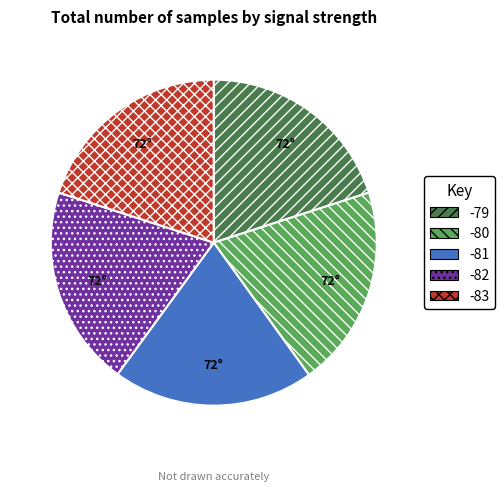

Do -83 and -81 together represent more than half of the pie?

No